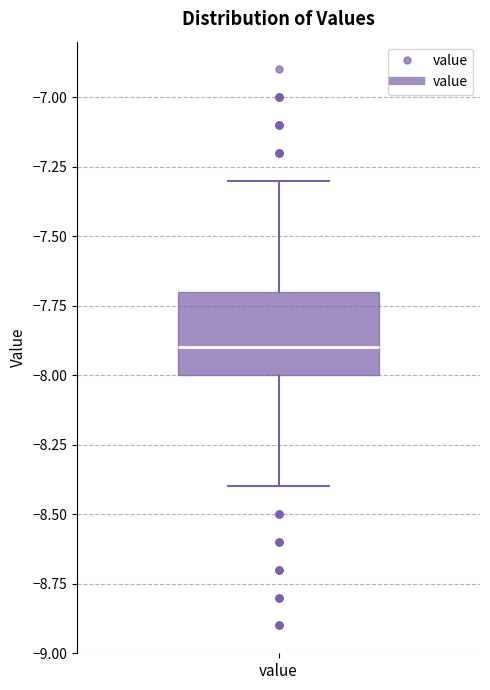

Where does the median line of the box for value sit on the y-axis? The values are not printed on the chart, so give them approximately, as read against the axis.

-7.9